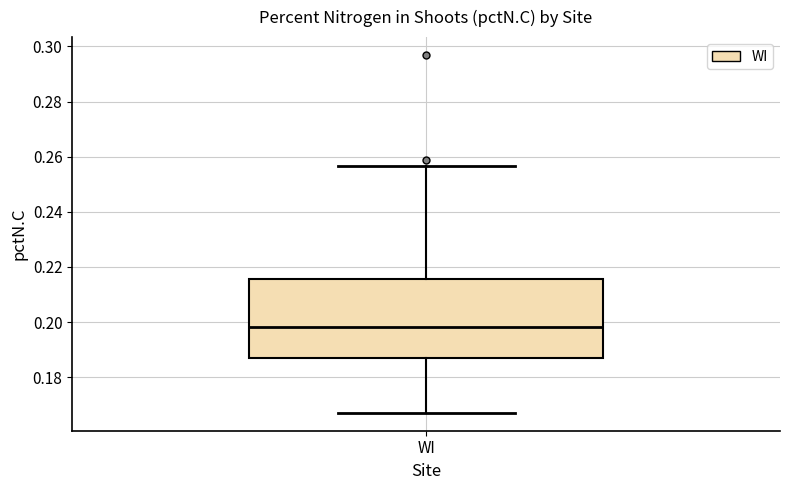

Where is the upper edge of the box for WI on the y-axis? The values are not printed on the chart, so give them approximately, as read against the axis.

0.216